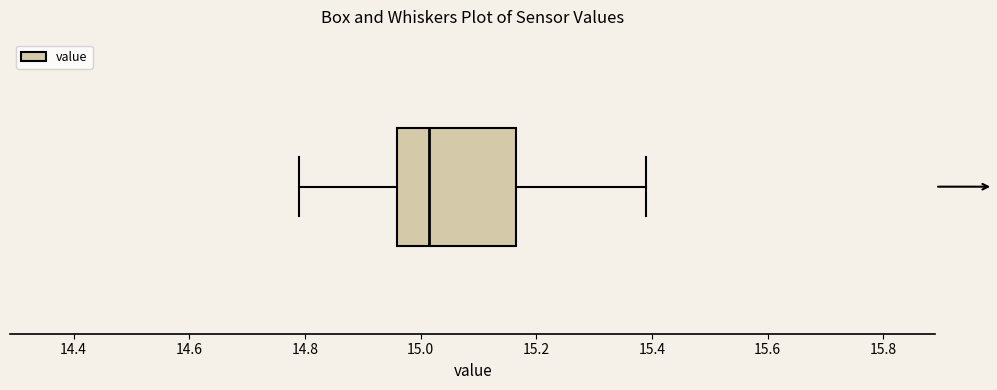

Transcribe this box plot: give where the median line is, the range the box spans, and where the two whiskers end, as read against the x-axis. The values are not printed on the chart, so give them approximately, as read against the axis.

median 15.02, box 14.96 to 15.16, whiskers 14.80 to 15.40